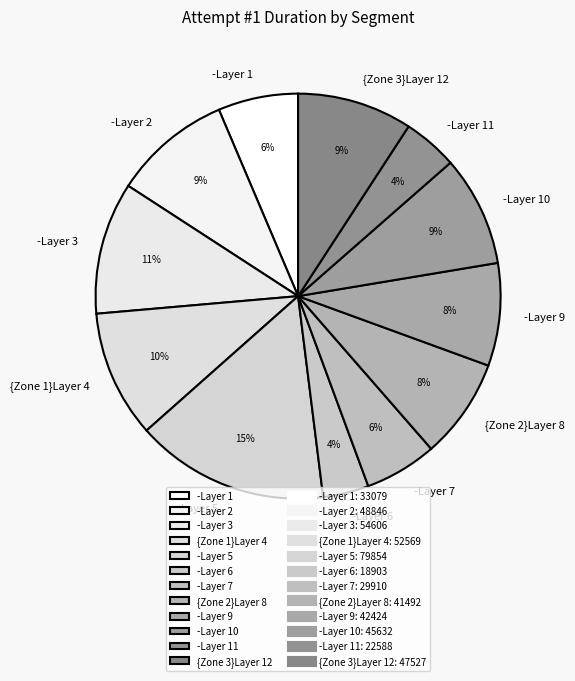

To the nearest percent, what is the average slice percentage?

8%